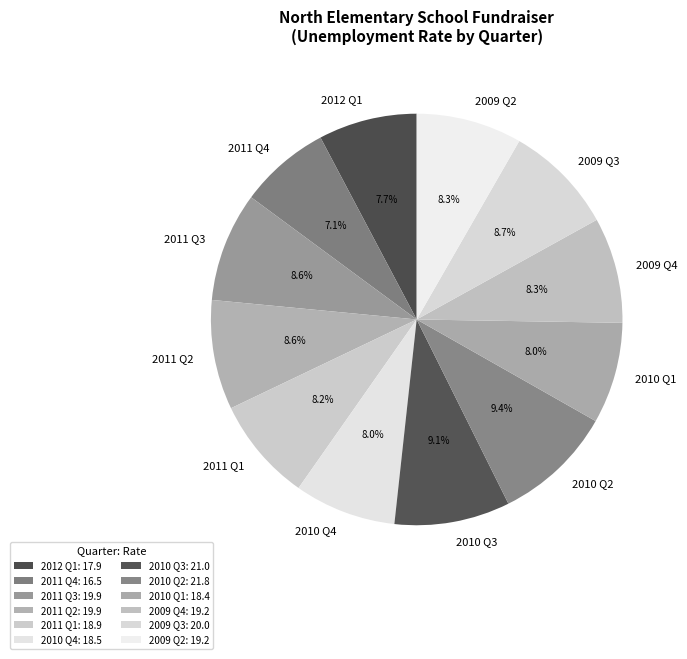

To the nearest percent, what is the combined percentage of 2011 Q2 and 2010 Q2?

18%